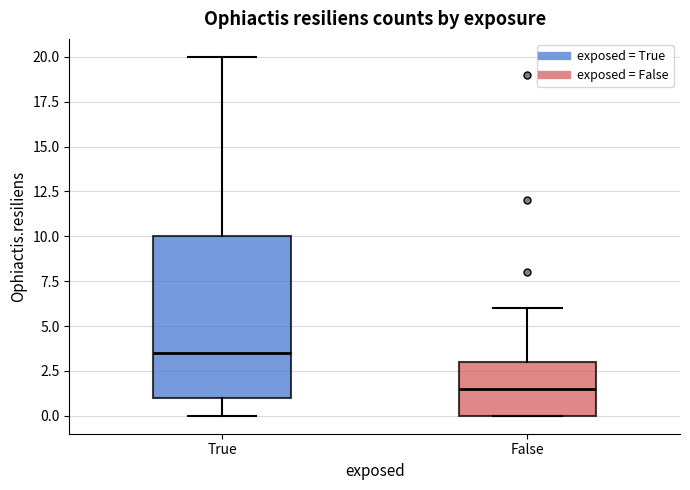

Reading left to right, transcribe this box plot: for each box, give where its median line is, the range the box spans, and where its two whiskers end, as read against the y-axis. The values are not printed on the chart, so give them approximately, as read against the axis.

True: median 3.5, box 1.0 to 10.0, whiskers 0.0 to 20.0
False: median 1.5, box 0.0 to 3.0, whiskers 0.0 to 6.0